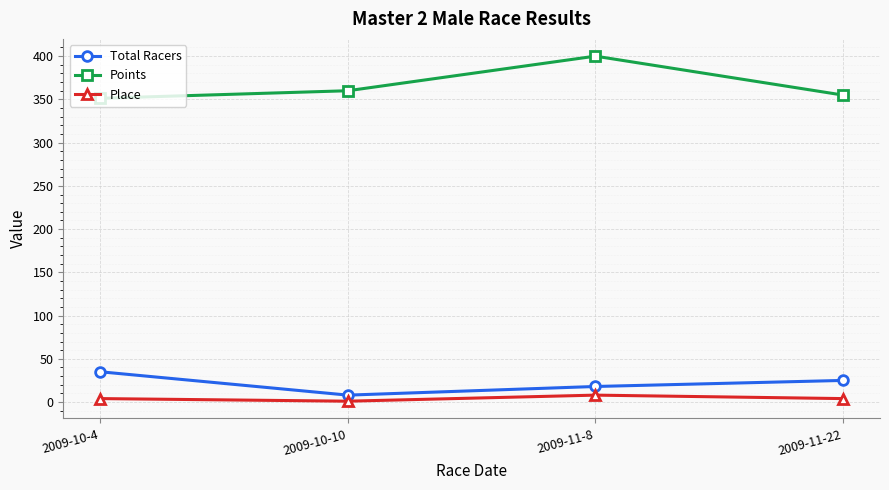

True or false: Total Racers and Points cross at least once.

False